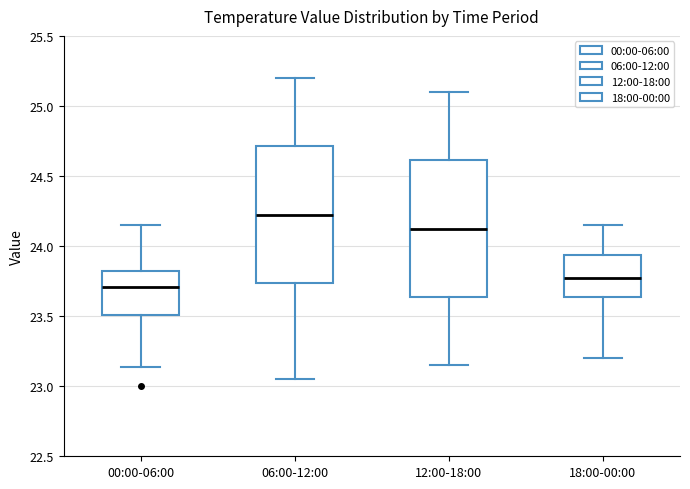

Where is the upper edge of the box for 06:00-12:00 on the y-axis? The values are not printed on the chart, so give them approximately, as read against the axis.

24.70